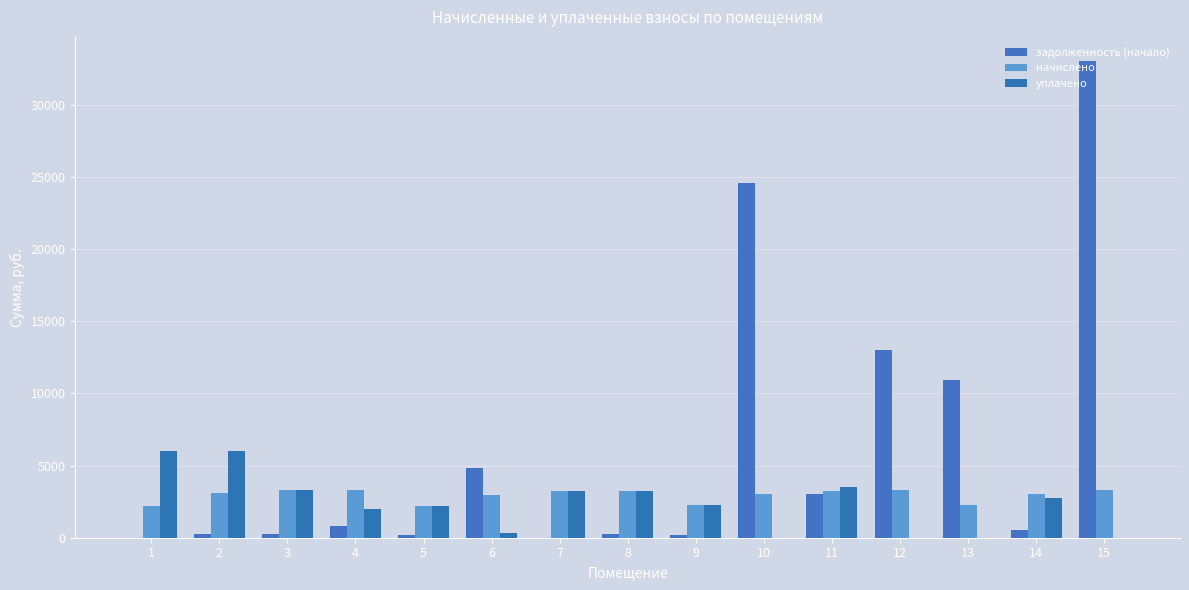

The задолженность (начало) series shows 33072.7 at 15. True or false?

True